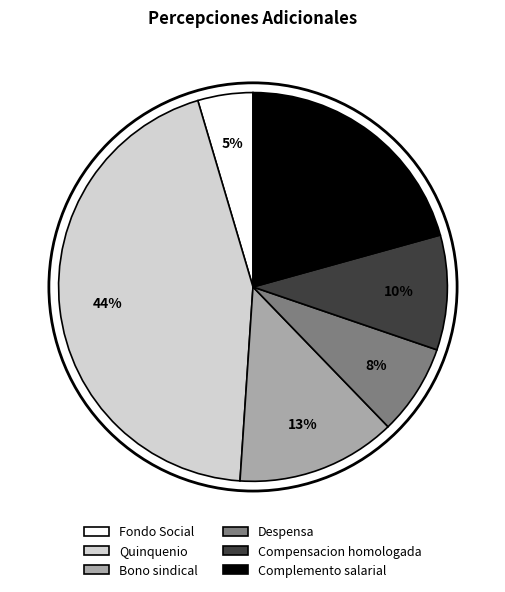

To the nearest percent, what is the average slice percentage?

17%